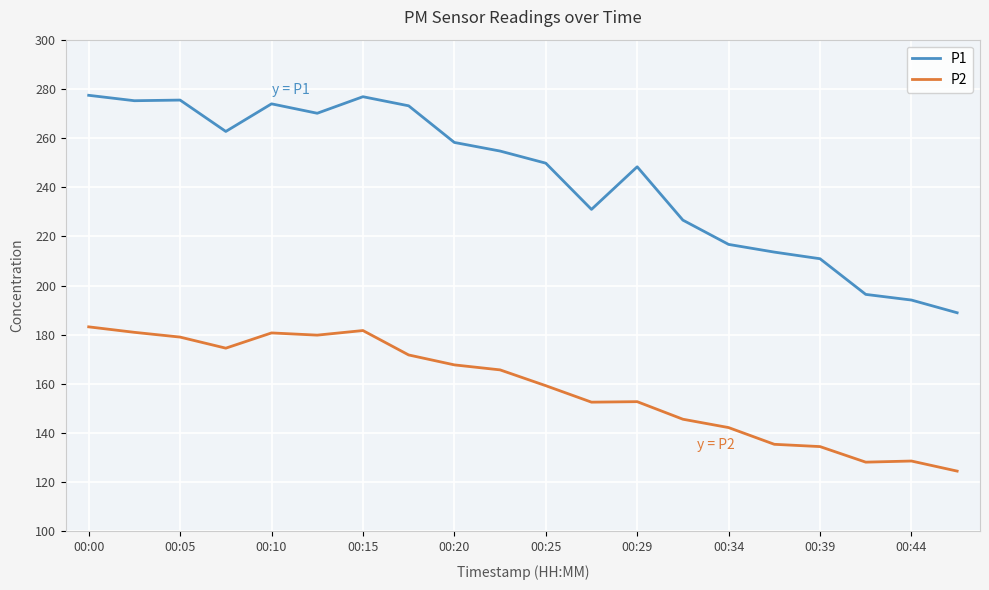

What is the difference between the maximum and minimum values in the P1 series?

88.4